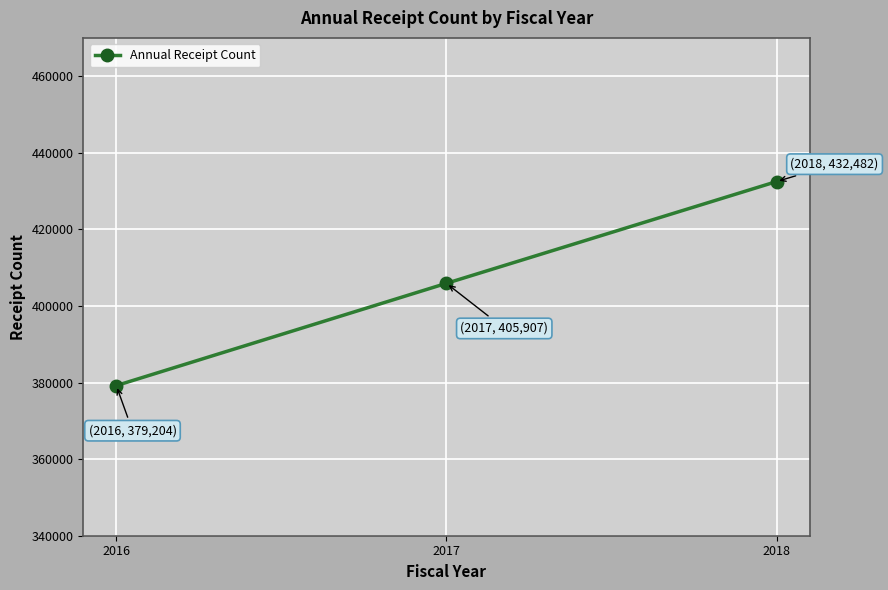

The value at 2017 is 576783. True or false?

False